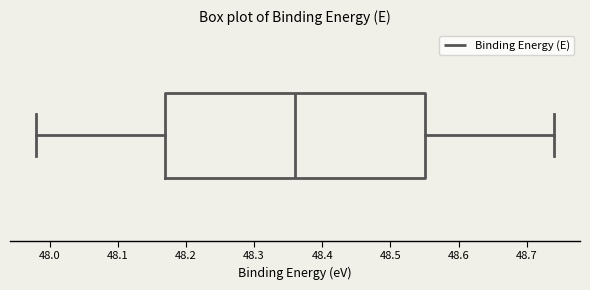

Transcribe this box plot: give where the median line is, the range the box spans, and where the two whiskers end, as read against the x-axis. The values are not printed on the chart, so give them approximately, as read against the axis.

median 48.36, box 48.17 to 48.55, whiskers 47.98 to 48.74